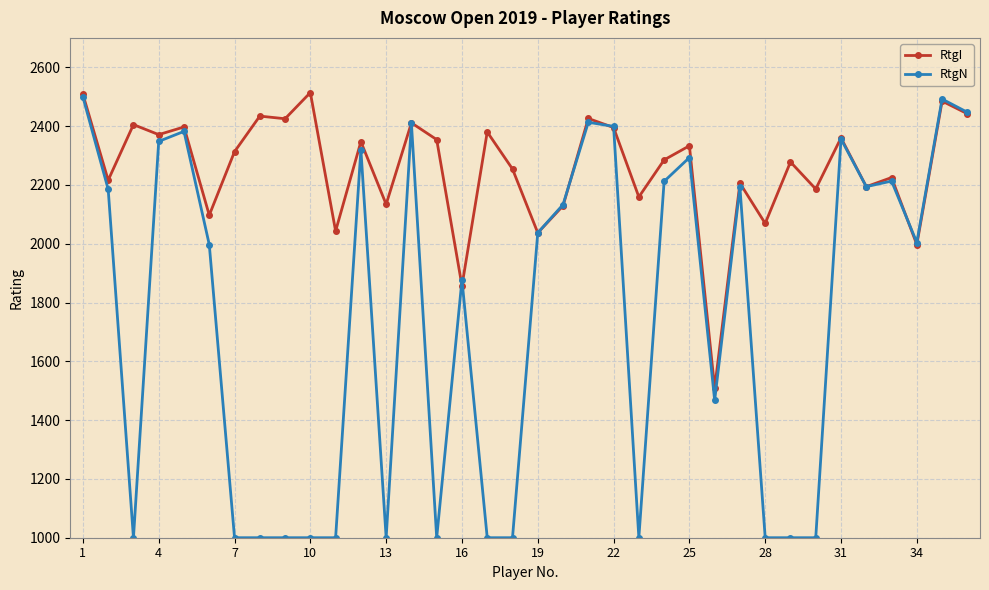

True or false: RtgI has more than 1 points higher than both neighbors.

True